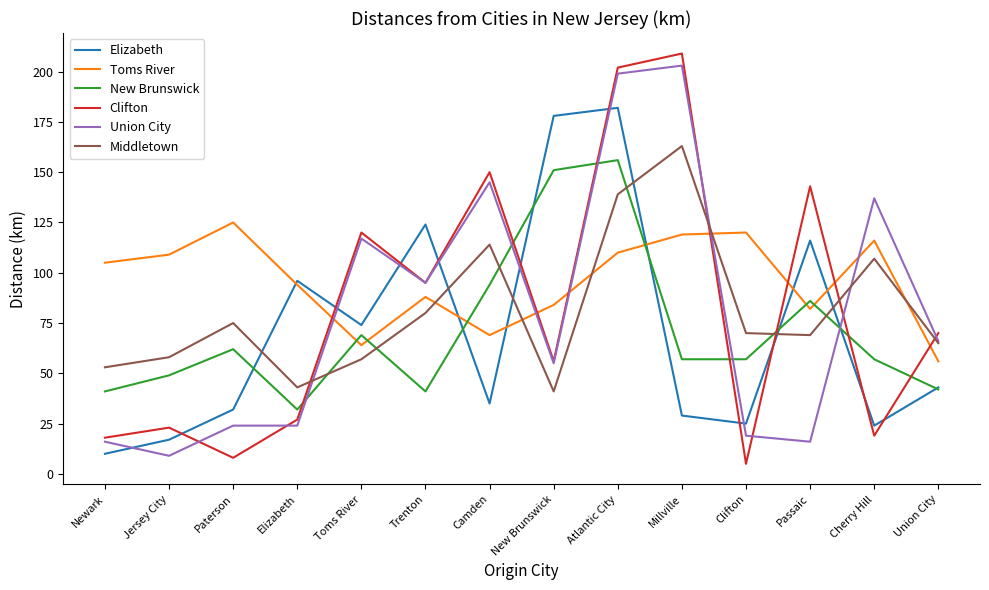

Which series has the largest range (max minus min)?

Clifton